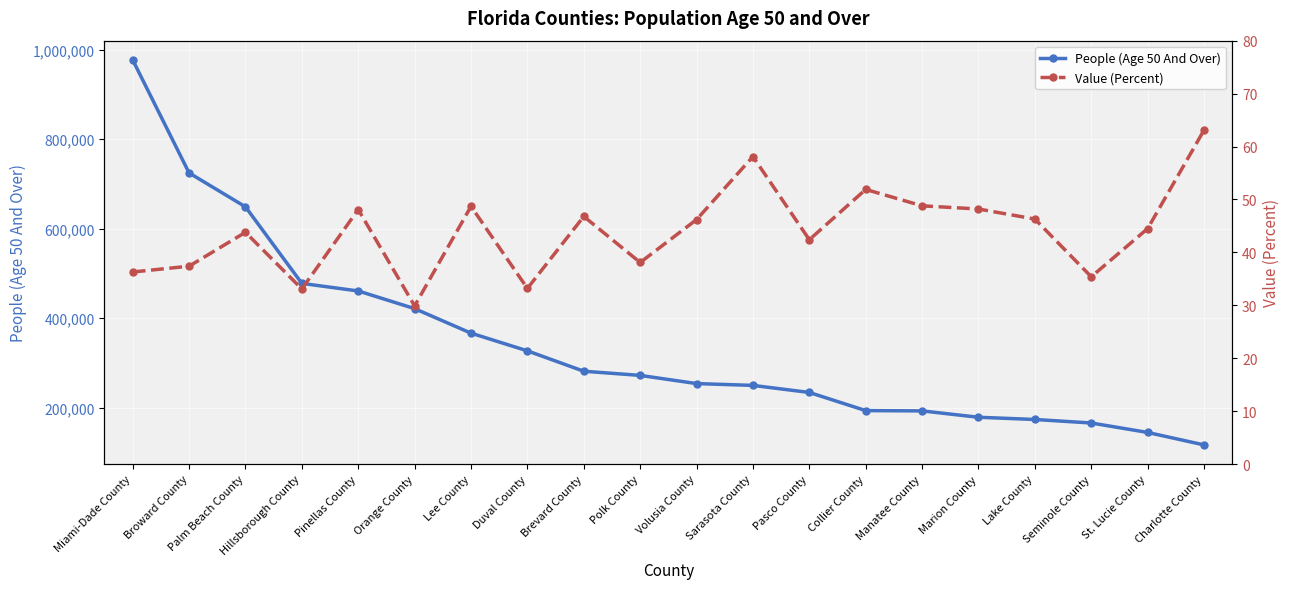

What is the highest value of the People (Age 50 And Over) series?

976739